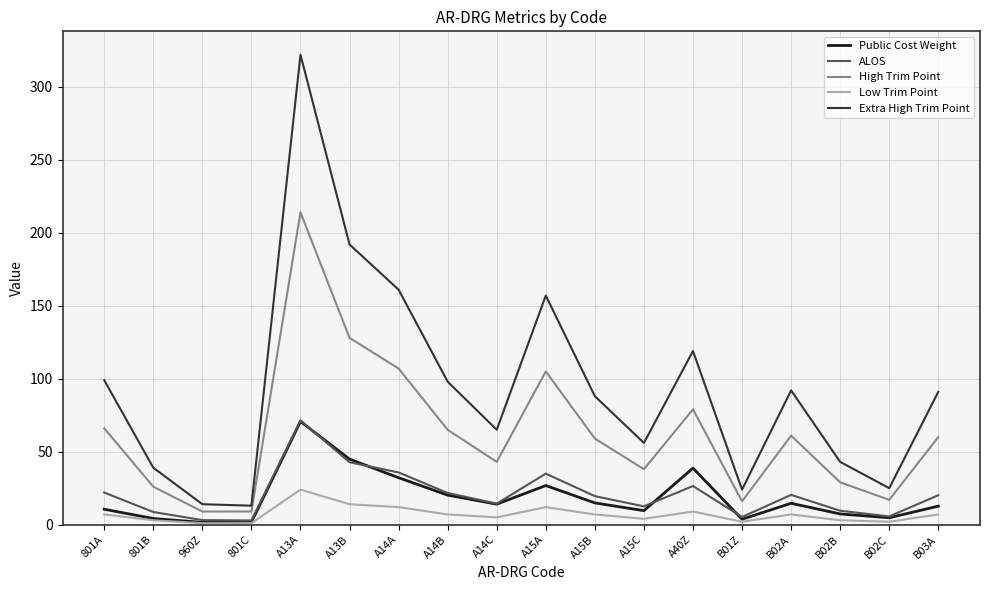

What is the difference between the maximum and minimum values in the Extra High Trim Point series?

309.0